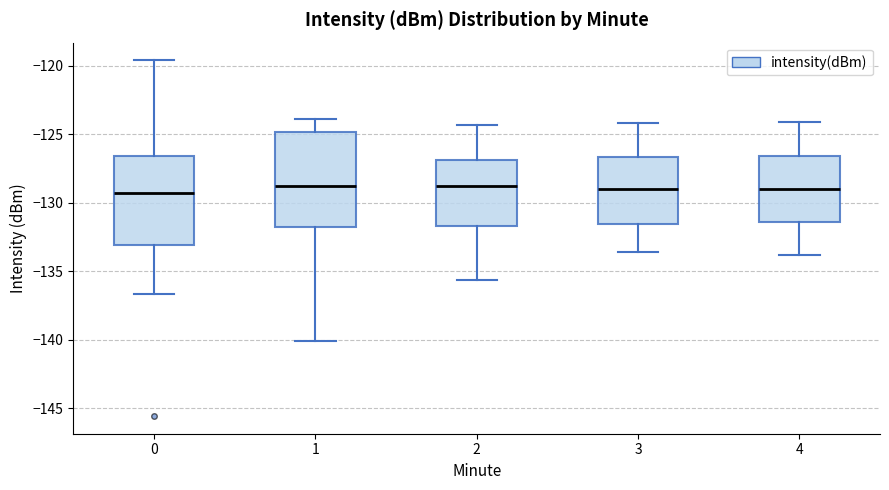

Reading left to right, transcribe this box plot: for each box, give where its median line is, the range the box spans, and where its two whiskers end, as read against the y-axis. The values are not printed on the chart, so give them approximately, as read against the axis.

0: median -129.5, box -133.0 to -126.5, whiskers -136.5 to -119.5
1: median -129.0, box -132.0 to -125.0, whiskers -140.0 to -124.0
2: median -129.0, box -131.5 to -127.0, whiskers -135.5 to -124.5
3: median -129.0, box -131.5 to -126.5, whiskers -133.5 to -124.0
4: median -129.0, box -131.5 to -126.5, whiskers -134.0 to -124.0